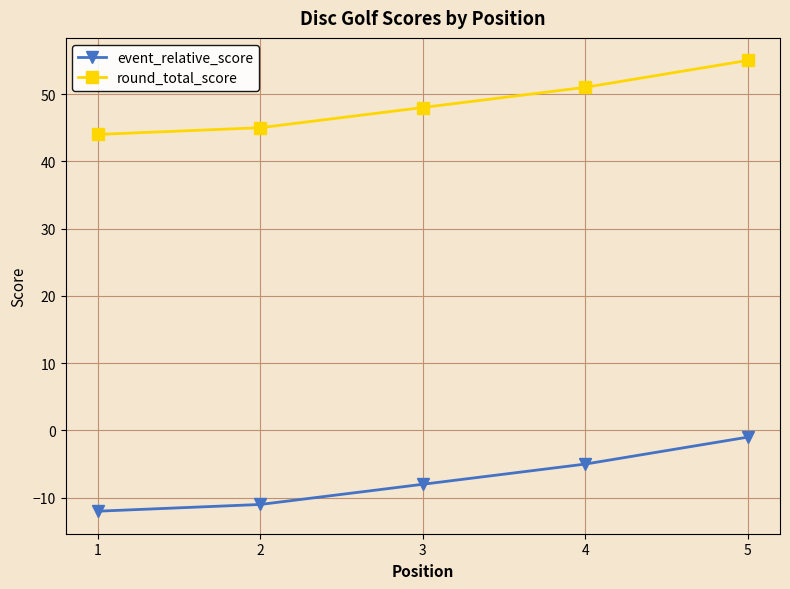

What is the average value of the round_total_score series?

49